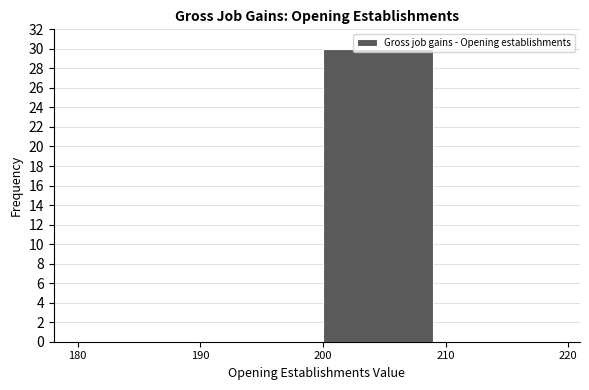

Which range on the x-axis has the tallest bar?

200 to 210